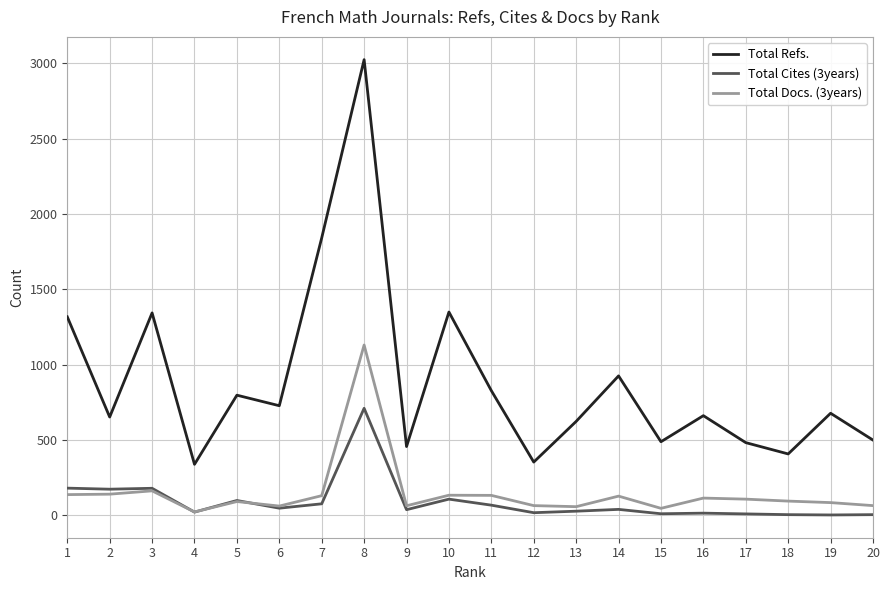

At which label is Total Docs. (3years) closest to 576?

3